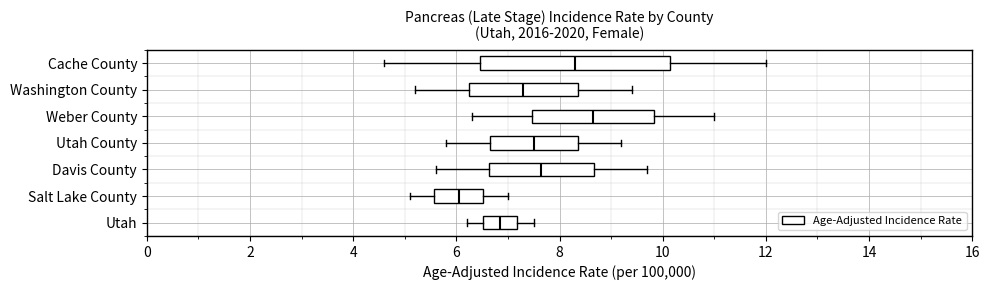

Reading bottom to top, transcribe this box plot: for each box, give where its median line is, the range the box spans, and where its two whiskers end, as read against the x-axis. The values are not printed on the chart, so give them approximately, as read against the axis.

Utah: median 6.8, box 6.6 to 7.2, whiskers 6.2 to 7.6
Salt Lake County: median 6.0, box 5.6 to 6.6, whiskers 5.2 to 7.0
Davis County: median 7.6, box 6.6 to 8.6, whiskers 5.6 to 9.8
Utah County: median 7.6, box 6.6 to 8.4, whiskers 5.8 to 9.2
Weber County: median 8.6, box 7.4 to 9.8, whiskers 6.4 to 11.0
Washington County: median 7.4, box 6.2 to 8.4, whiskers 5.2 to 9.4
Cache County: median 8.4, box 6.4 to 10.2, whiskers 4.6 to 12.0